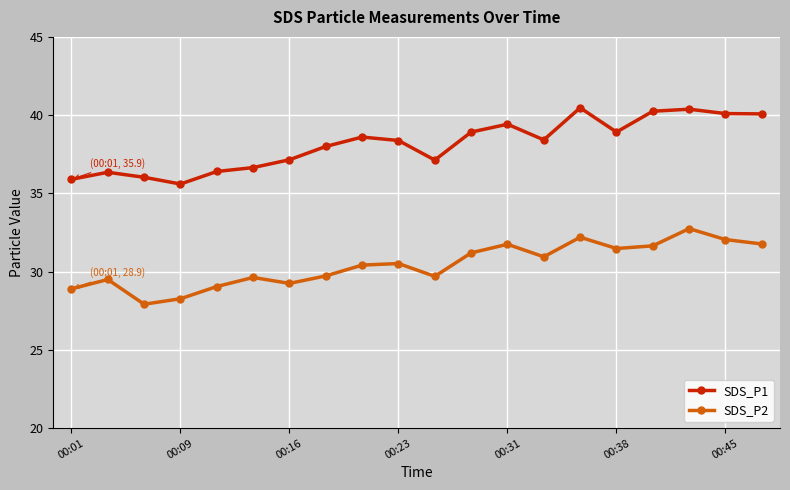

Does the chart display data point markers on the line(s)?

Yes